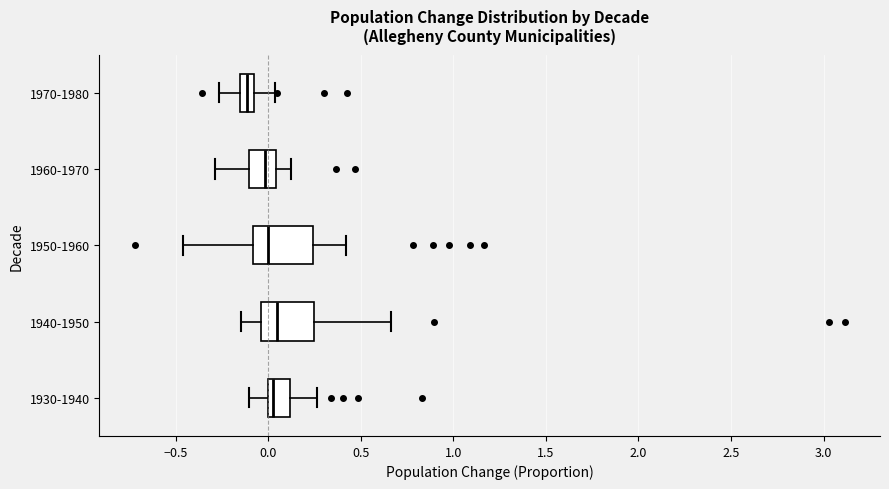

Reading bottom to top, read every box against the x-axis: the position of its median line, the range the box covers, and the ends of its whiskers. The values are not printed on the chart, so give them approximately, as read against the axis.

1930-1940: median 0.00 (just right of the box's left edge), box 0.00 to 0.10, whiskers -0.10 to 0.25
1940-1950: median 0.05, box -0.05 to 0.25, whiskers -0.15 to 0.65
1950-1960: median 0.00, box -0.10 to 0.25, whiskers -0.45 to 0.40
1960-1970: median 0.00, box -0.10 to 0.05, whiskers -0.30 to 0.10
1970-1980: median -0.10, box -0.15 to -0.05, whiskers -0.25 to 0.05